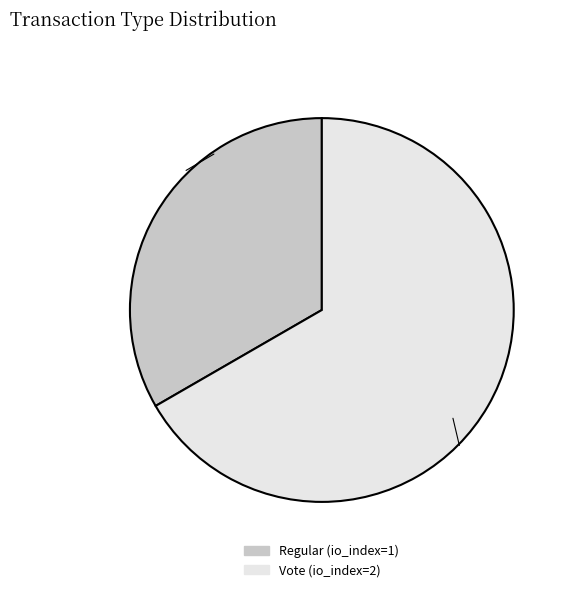

Rank the categories by value from lowest to highest.

Regular (io_index=1), Vote (io_index=2)